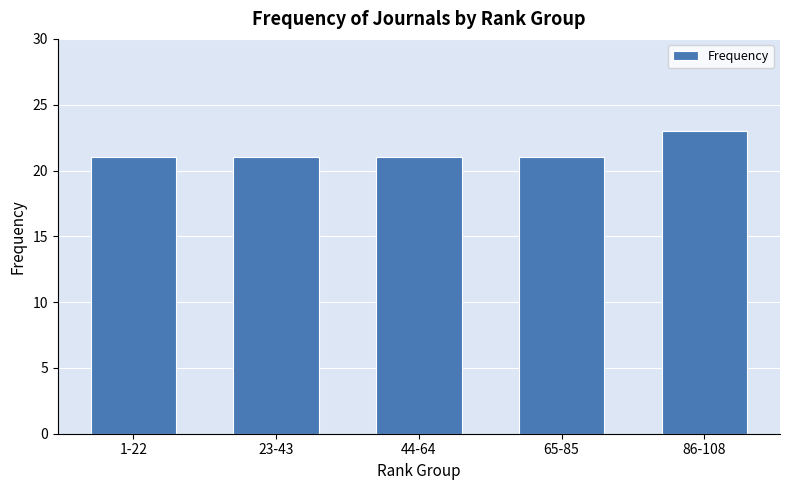

Reading right to left, list all the values displayed in this chart.

86-108=23	65-85=21	44-64=21	23-43=21	1-22=21